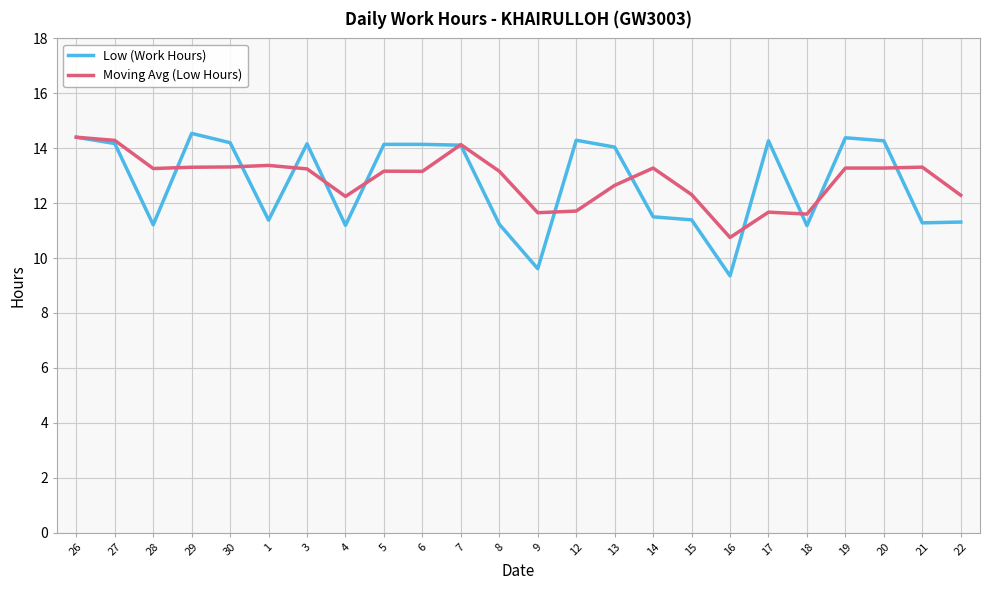

Which series has the largest range (max minus min)?

Low (Work Hours)